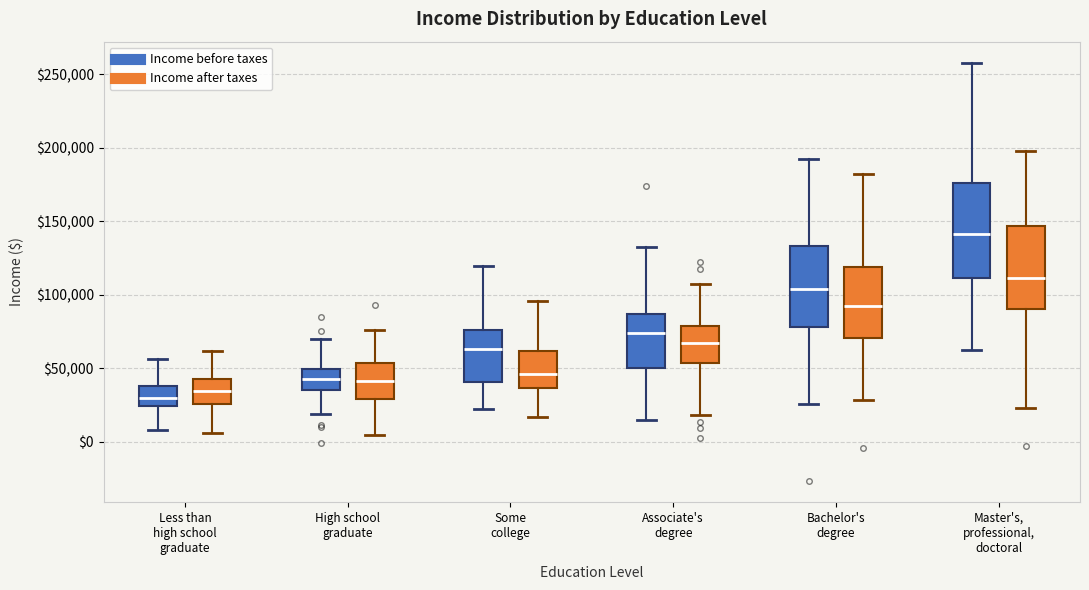

Which box is the tallest, from its lower edge to its upper edge?

Master's, professional, doctoral (Income before taxes)